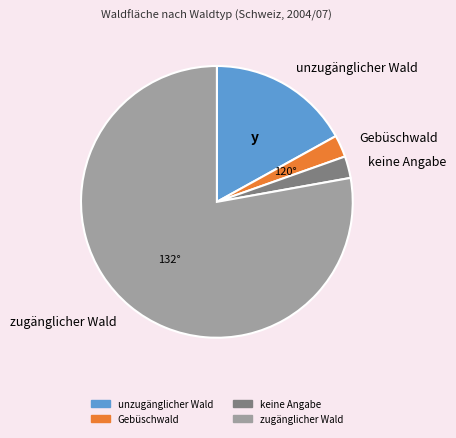

Does keine Angabe represent more than half of the total?

No